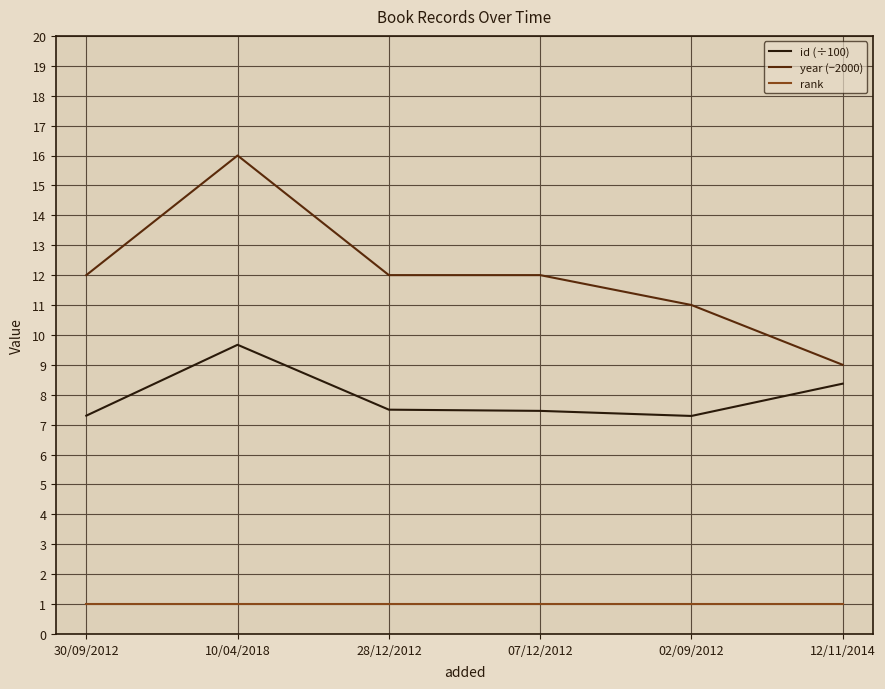

Reading left to right, extract all data points from this chart.

id (÷100): 30/09/2012=7.3	10/04/2018=9.7	28/12/2012=7.5	07/12/2012=7.5	02/09/2012=7.3	12/11/2014=8.4
year (−2000): 30/09/2012=12.0	10/04/2018=16.0	28/12/2012=12.0	07/12/2012=12.0	02/09/2012=11.0	12/11/2014=9.0
rank: 30/09/2012=1.0	10/04/2018=1.0	28/12/2012=1.0	07/12/2012=1.0	02/09/2012=1.0	12/11/2014=1.0